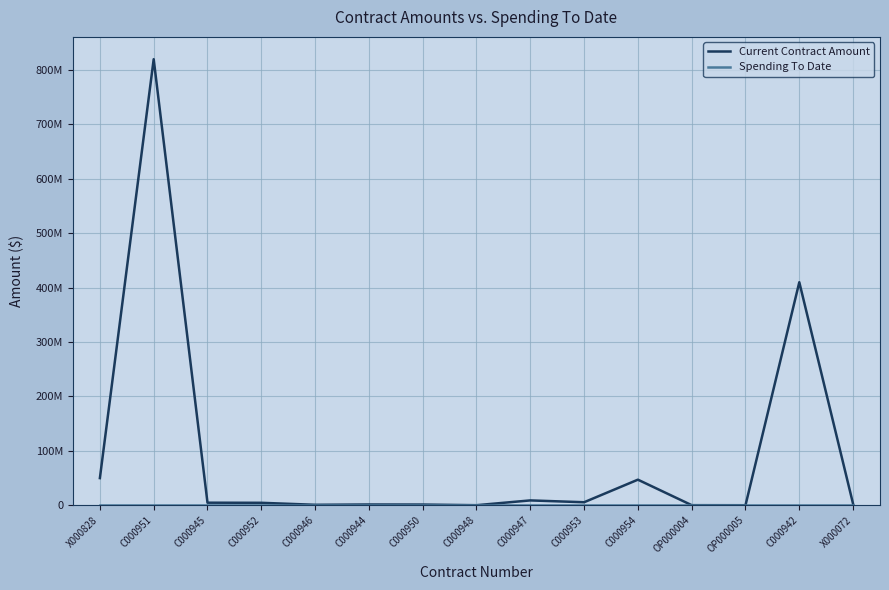

Does the chart display data point markers on the line(s)?

No